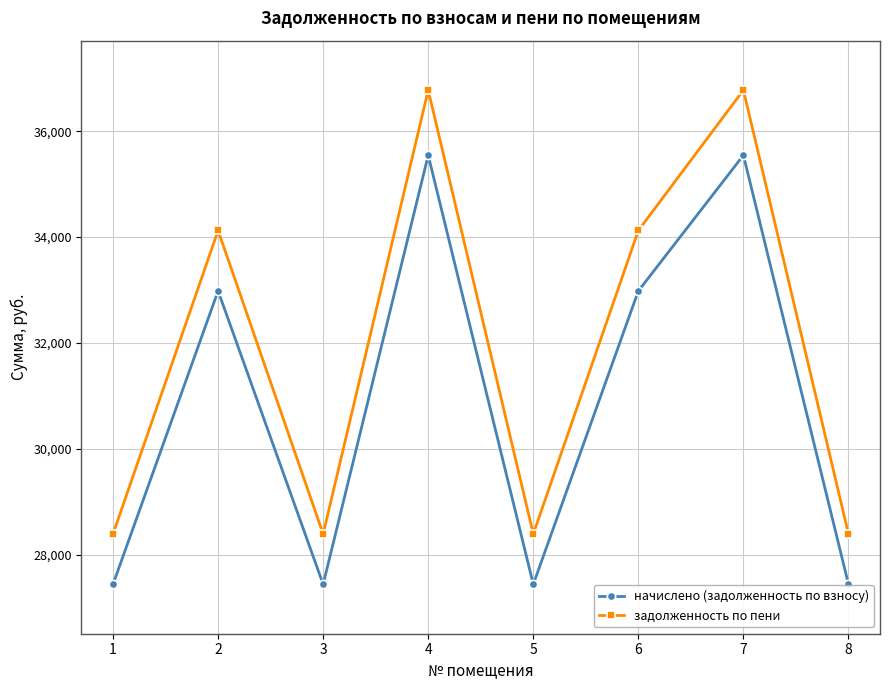

How many interior local valleys does the начислено (задолженность по взносу) series have?

2